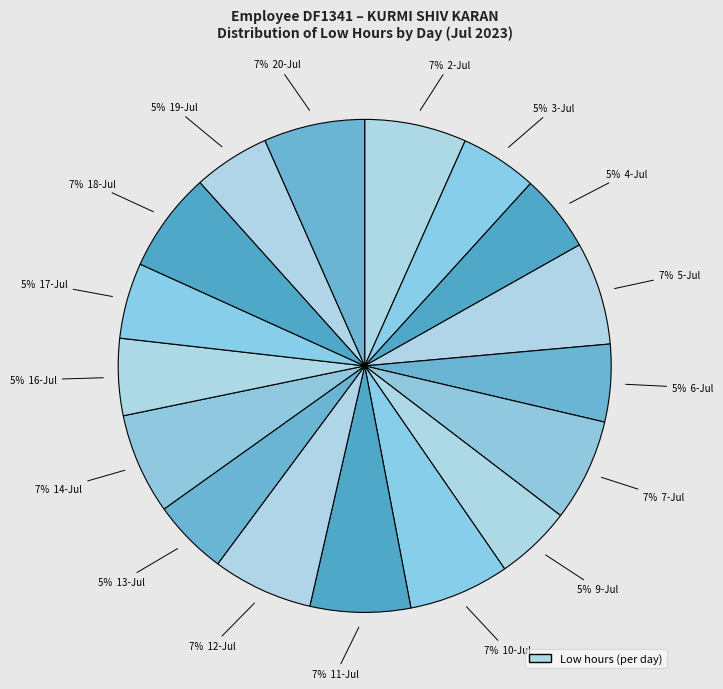

How many slices are in this pie chart?

17